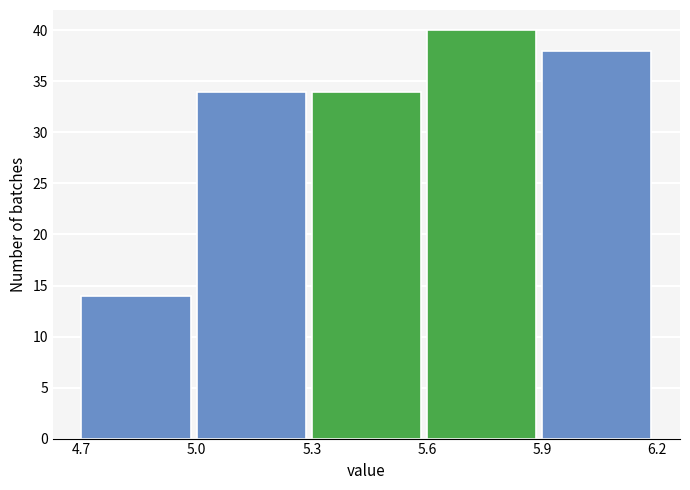

What is the height of the bar covering 5.6 to 5.9 on the x-axis? The values are not printed on the chart, so give them approximately, as read against the axis.

40